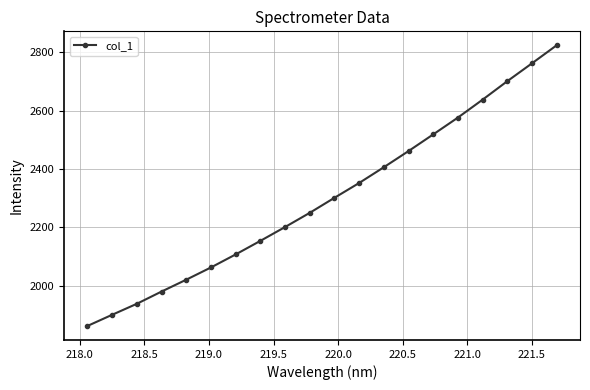

What is the smallest value displayed?

1862.3